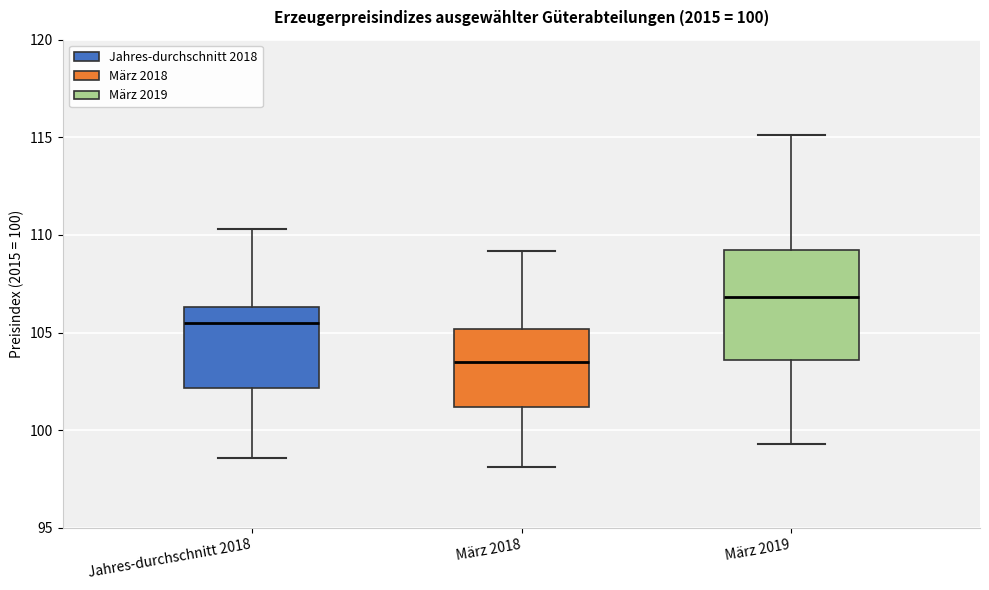

Comparing the boxes themselves (not the whiskers), which one is the tallest?

März 2019